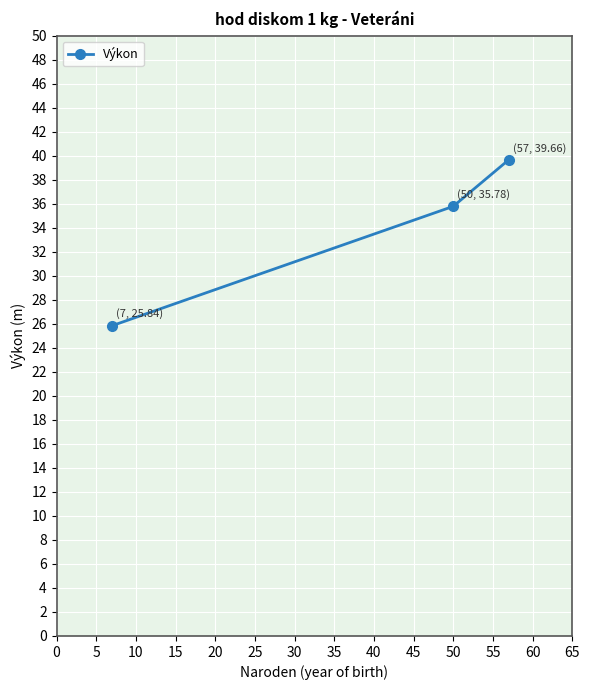

How many data points are above 35?

2